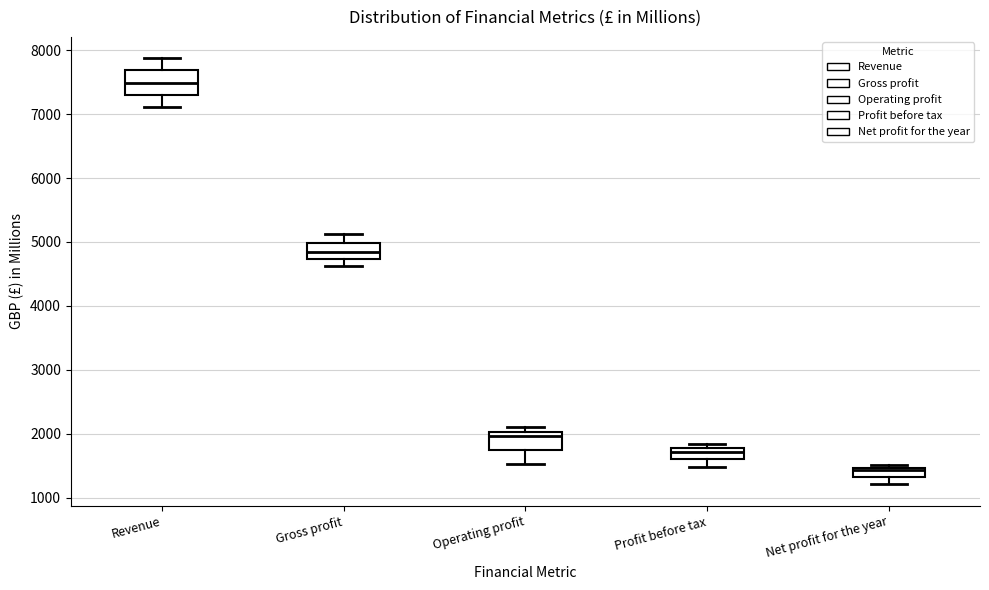

Reading left to right, read every box against the y-axis: the position of its median line, the range the box covers, and the ends of its whiskers. The values are not printed on the chart, so give them approximately, as read against the axis.

Revenue: median 7500, box 7300 to 7700, whiskers 7100 to 7900
Gross profit: median 4800, box 4700 to 5000, whiskers 4600 to 5100
Operating profit: median 2000 (just below the box's upper edge), box 1700 to 2000, whiskers 1500 to 2100
Profit before tax: median 1700, box 1600 to 1800, whiskers 1500 to 1800 (just above the box's upper edge)
Net profit for the year: median 1400, box 1300 to 1500, whiskers 1200 to 1500 (just above the box's upper edge)